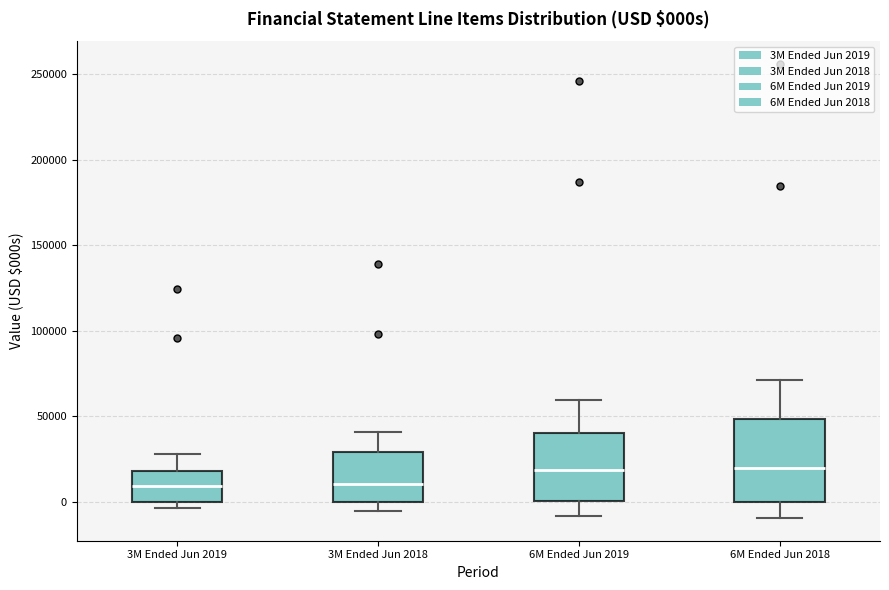

Reading left to right, read every box against the y-axis: the position of its median line, the range the box covers, and the ends of its whiskers. The values are not printed on the chart, so give them approximately, as read against the axis.

3M Ended Jun 2019: median 10000, box 0 to 20000, whiskers -5000 to 30000
3M Ended Jun 2018: median 10000, box 0 to 30000, whiskers -5000 to 40000
6M Ended Jun 2019: median 20000, box 0 to 40000, whiskers -10000 to 60000
6M Ended Jun 2018: median 20000, box 0 to 50000, whiskers -10000 to 70000